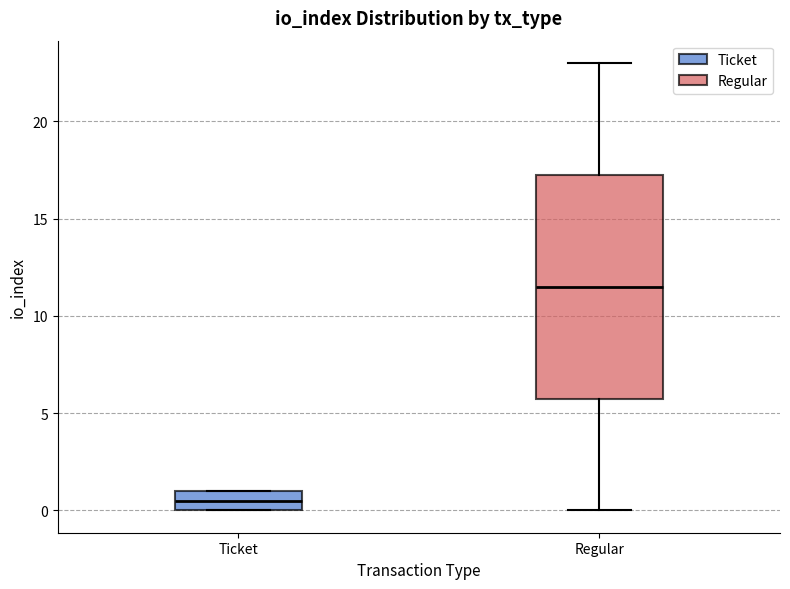

Reading left to right, transcribe this box plot: for each box, give where its median line is, the range the box spans, and where its two whiskers end, as read against the y-axis. The values are not printed on the chart, so give them approximately, as read against the axis.

Ticket: median 0.5, box 0.0 to 1.0, whiskers 0.0 to 1.0
Regular: median 11.5, box 6.0 to 17.5, whiskers 0.0 to 23.0